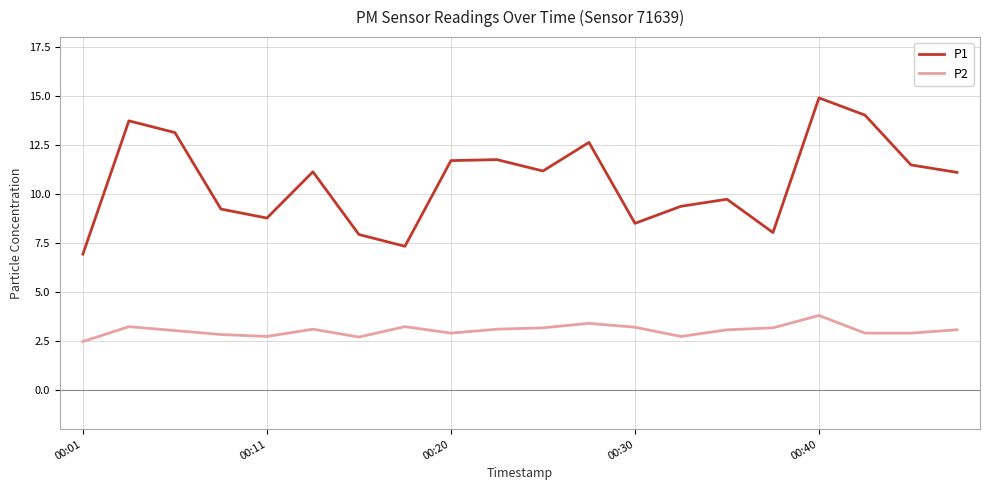

True or false: P2 and P1 cross at least once.

False